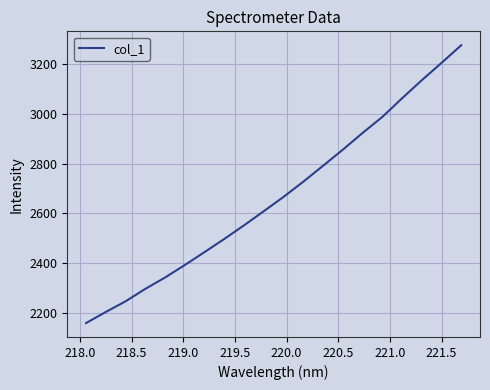

What is the greatest value displayed?

3276.0